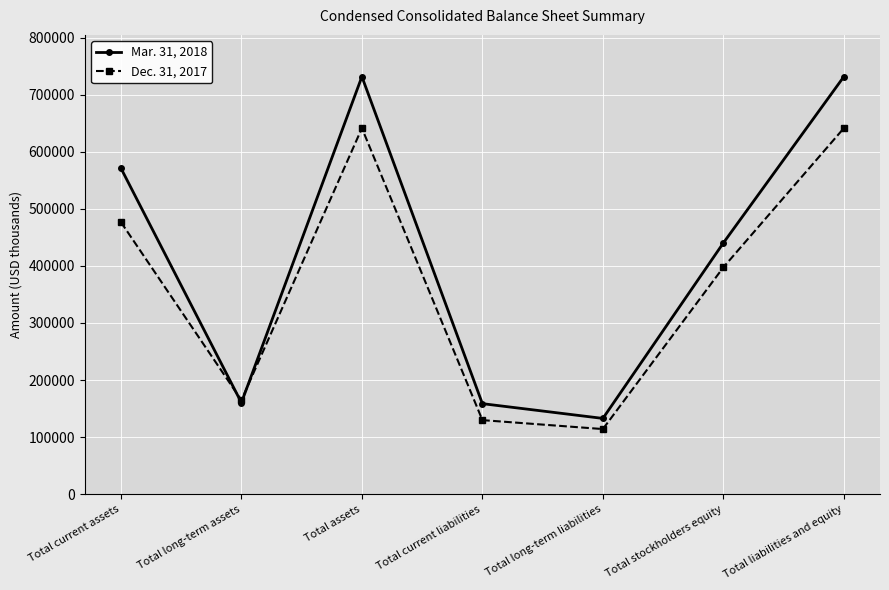

What is the value of the Dec. 31, 2017 point at the 6th from the left?

397467